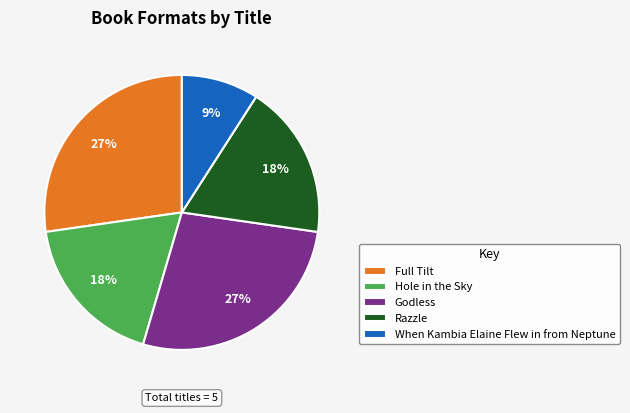

To the nearest percent, what percentage of the pie is Hole in the Sky?

18%